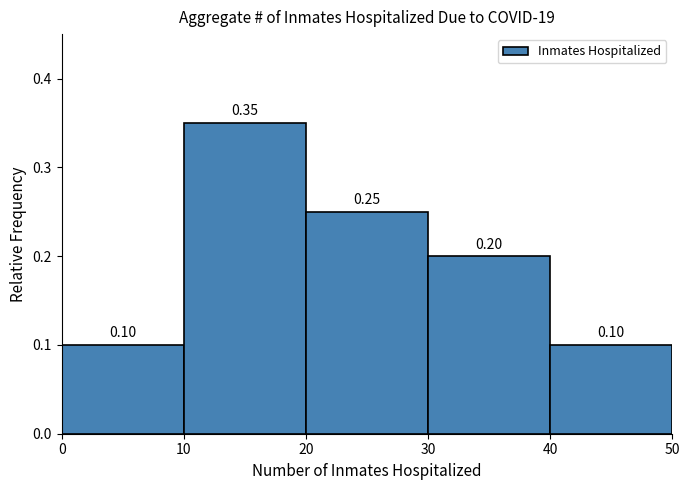

How tall is the bar that spans 30 to 40 on the x-axis?

0.20